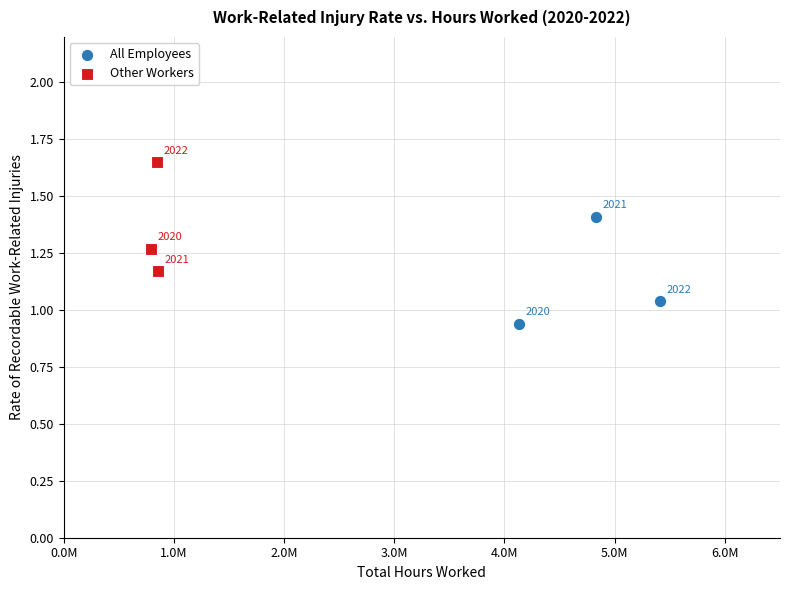

Which series contains the lowest Y value?

All Employees